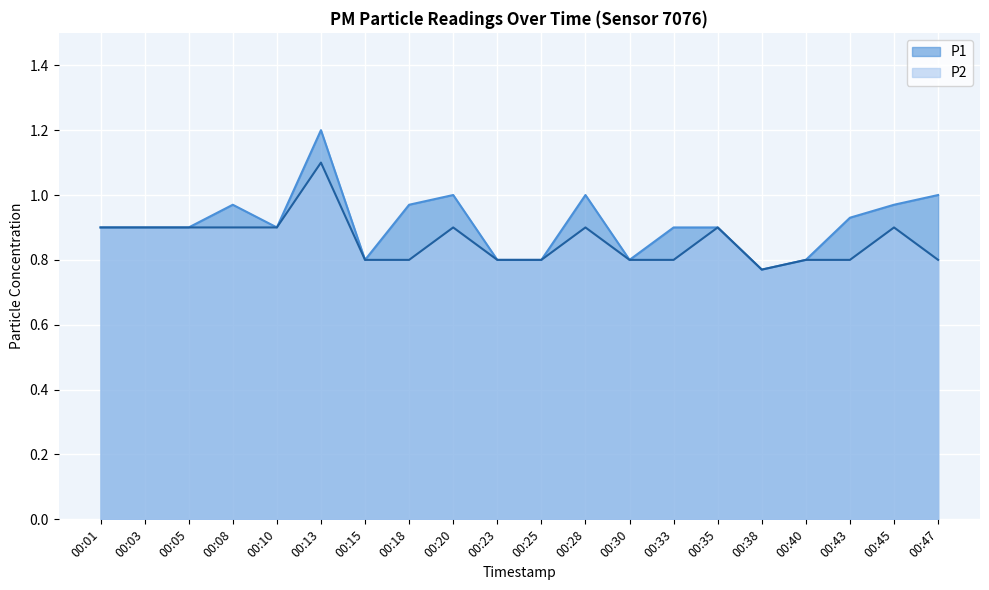

Which category has the highest value across all series?

00:13